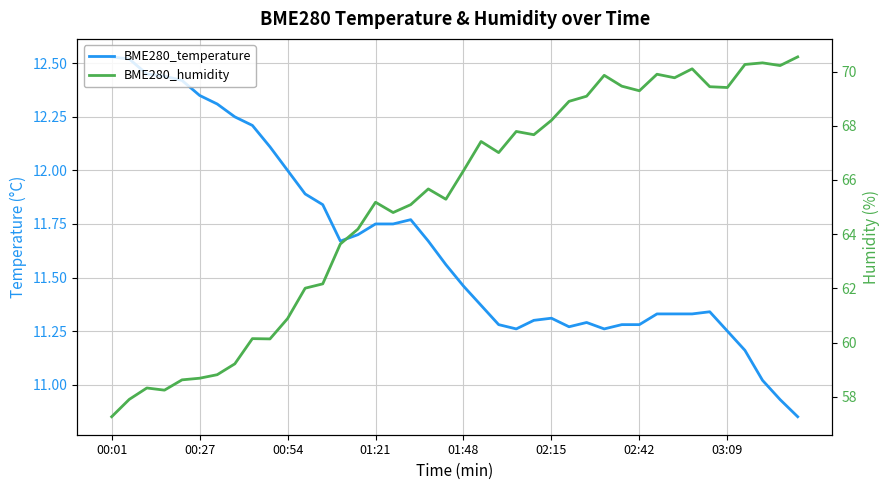

What is the total value across all series at 37?

81.3